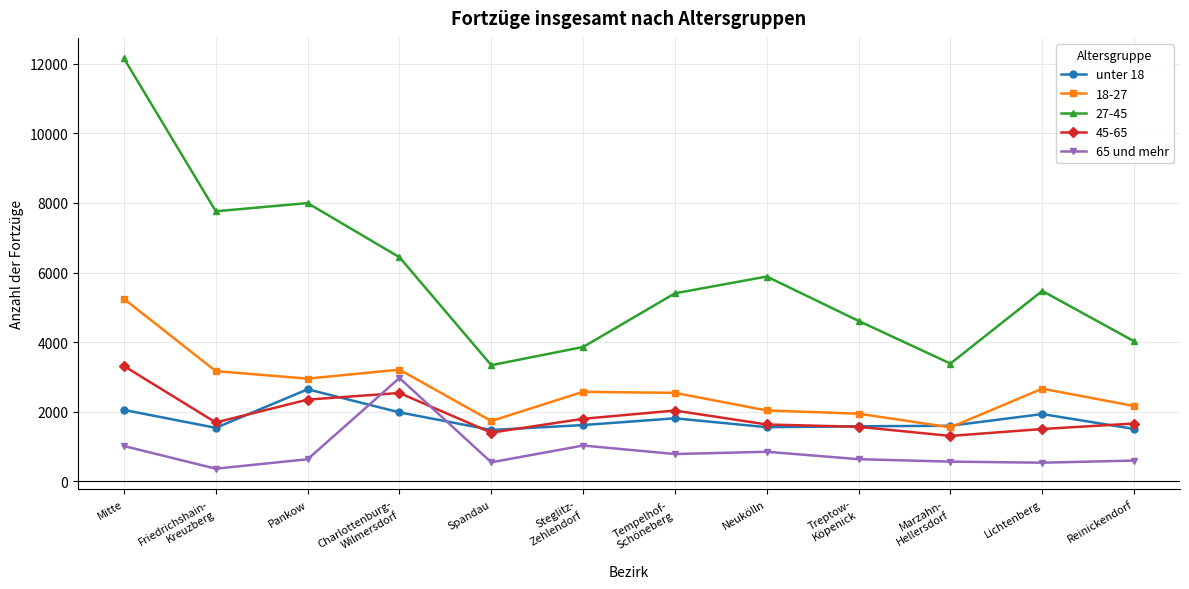

What is the minimum value shown in the chart?

366